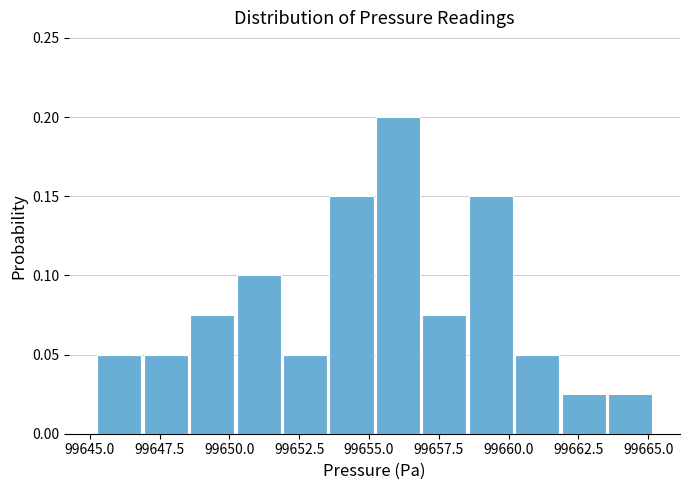

Read against the x-axis, roughly where is the centre of the tallest bar?

99656.0